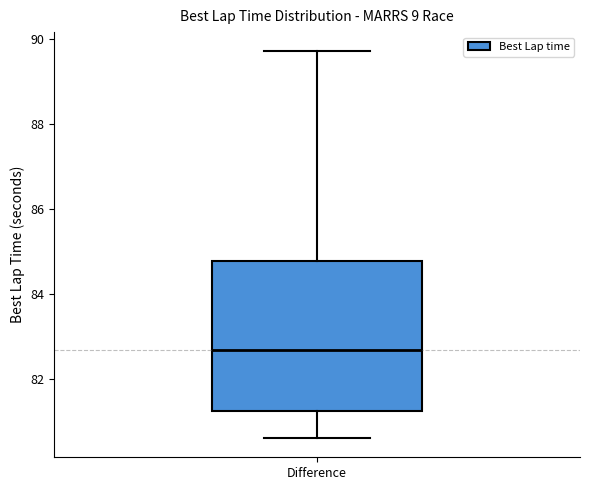

Read this box plot against the y-axis: the position of the median line, the range covered by the box, and the ends of both whiskers. The values are not printed on the chart, so give them approximately, as read against the axis.

median 82.6, box 81.2 to 84.8, whiskers 80.6 to 89.8